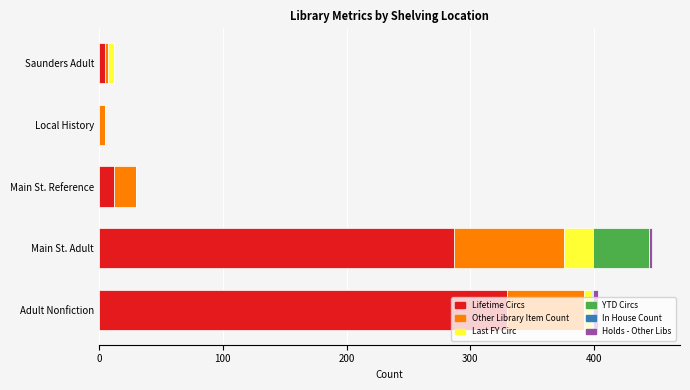

Where is Lifetime Circs nearest to the value 165?

Main St. Adult